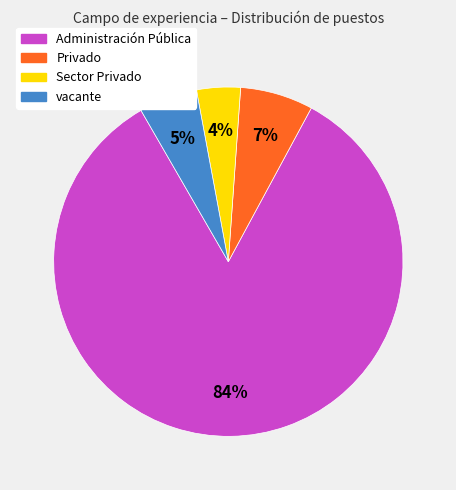

Is there any slice that represents more than half of the pie?

Yes